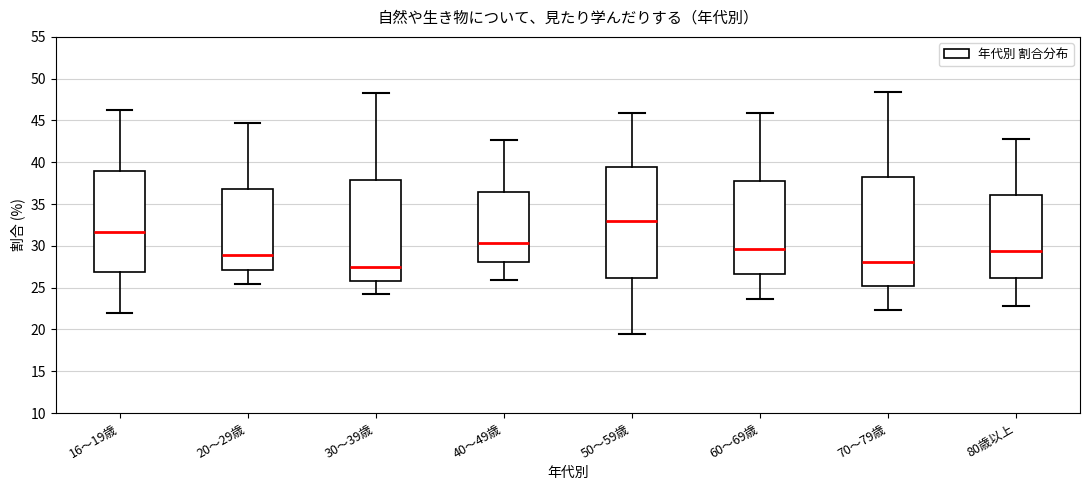

Which box has the highest median line?

50～59歳